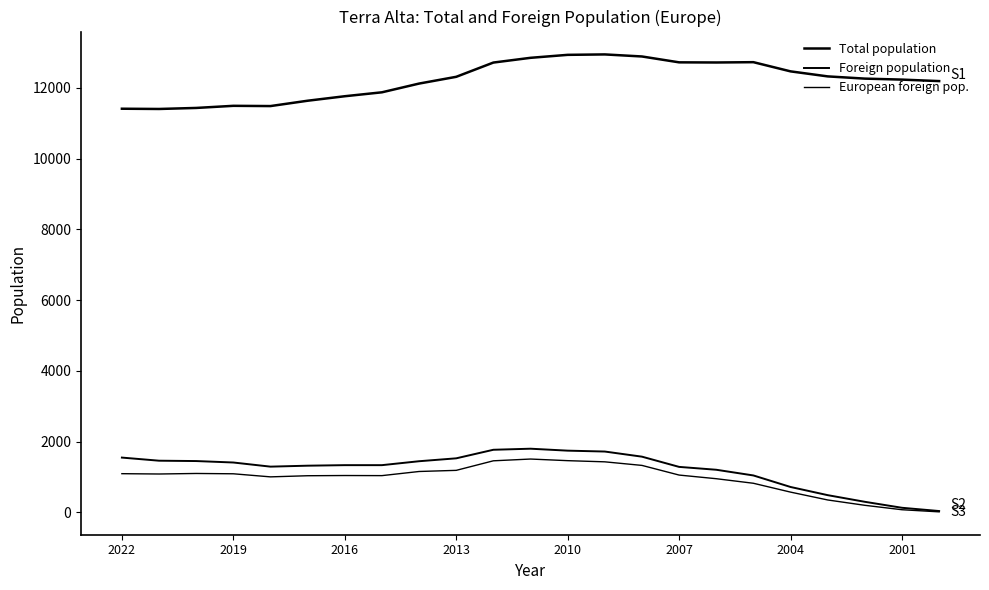

True or false: Foreign population and European foreign pop. intersect in this chart.

False